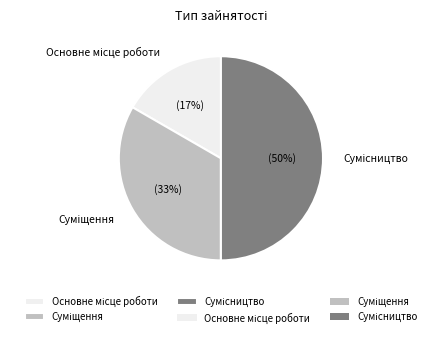

To the nearest percent, what is the difference between the largest and smallest slice percentages?

33%